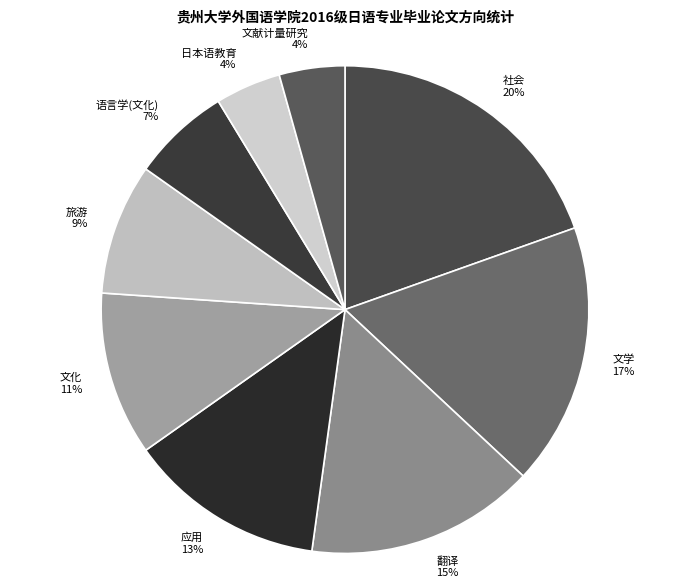

What percentage is the 语言学(文化) slice, to the nearest percent?

7%